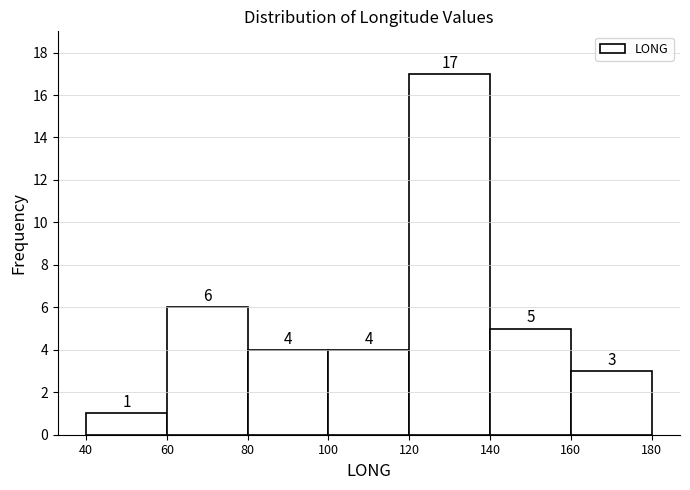

Reading left to right, transcribe this chart: for each bar, give the range it covers on the x-axis and its height.

40 to 60: 1
60 to 80: 6
80 to 100: 4
100 to 120: 4
120 to 140: 17
140 to 160: 5
160 to 180: 3